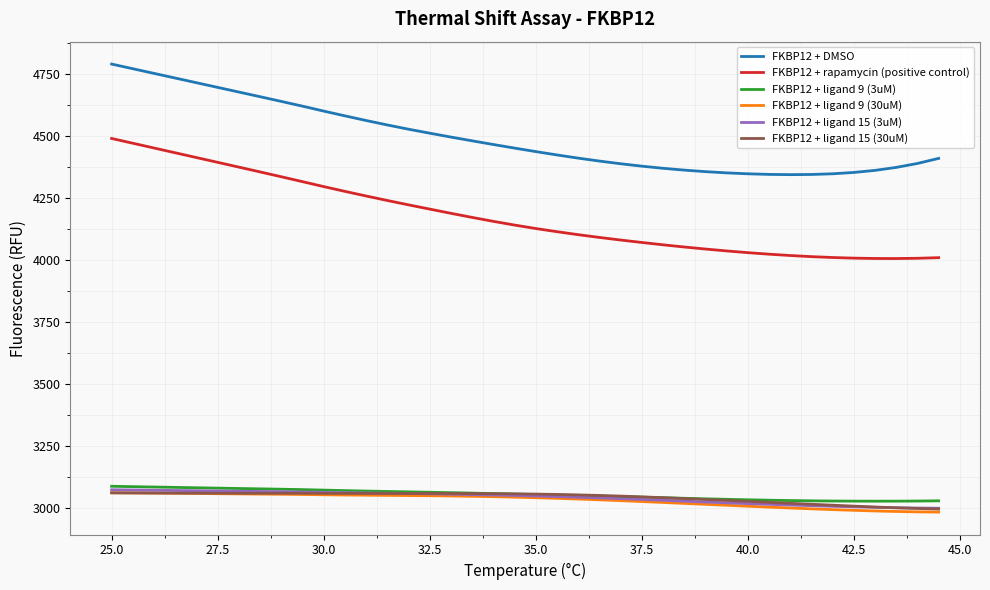

What is the lowest value of the FKBP12 + ligand 9 (3uM) series?

3026.3